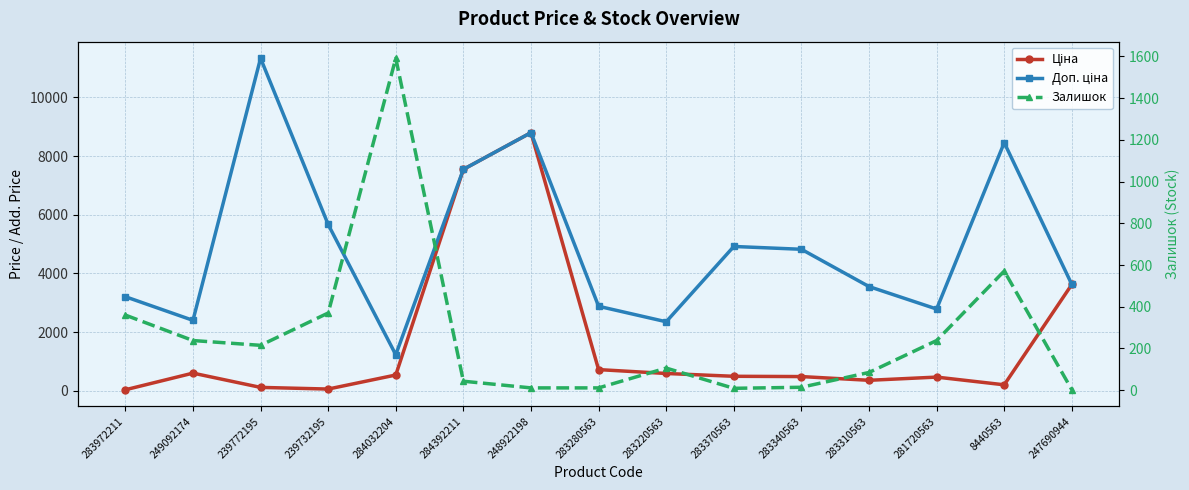

How many data points in Залишок are above 106?

7